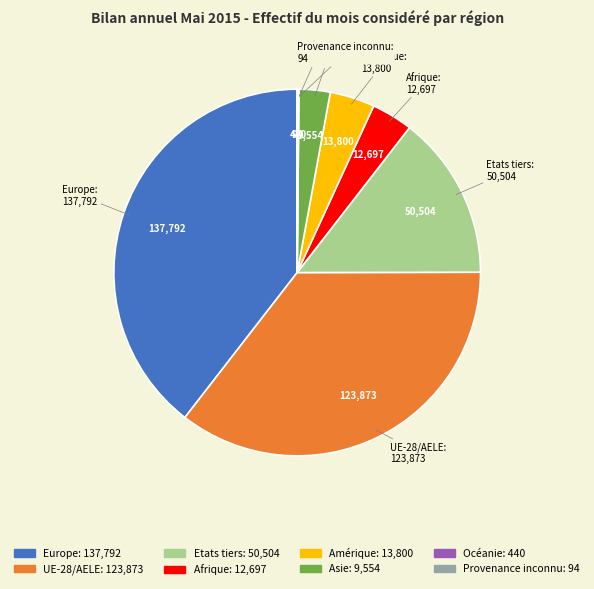

The UE-28/AELE slice represents 36% of the pie. True or false?

True